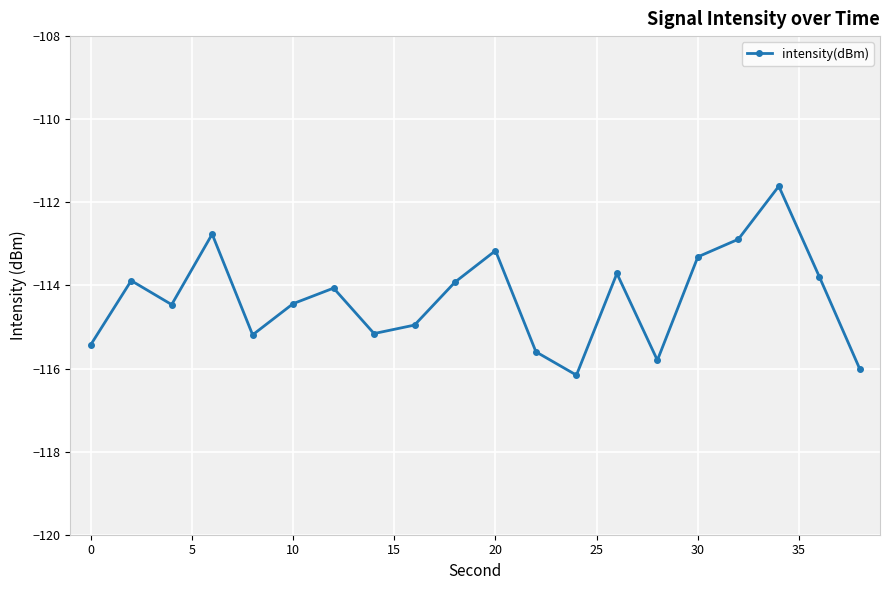

What is the maximum value shown in the chart?

-111.6